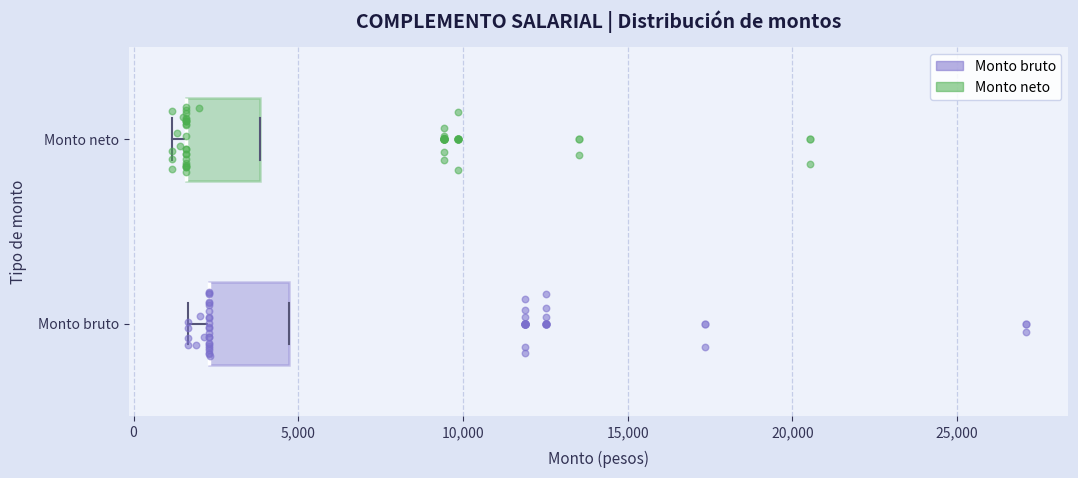

Where is the left edge of the box for Monto neto on the x-axis? The values are not printed on the chart, so give them approximately, as read against the axis.

1500